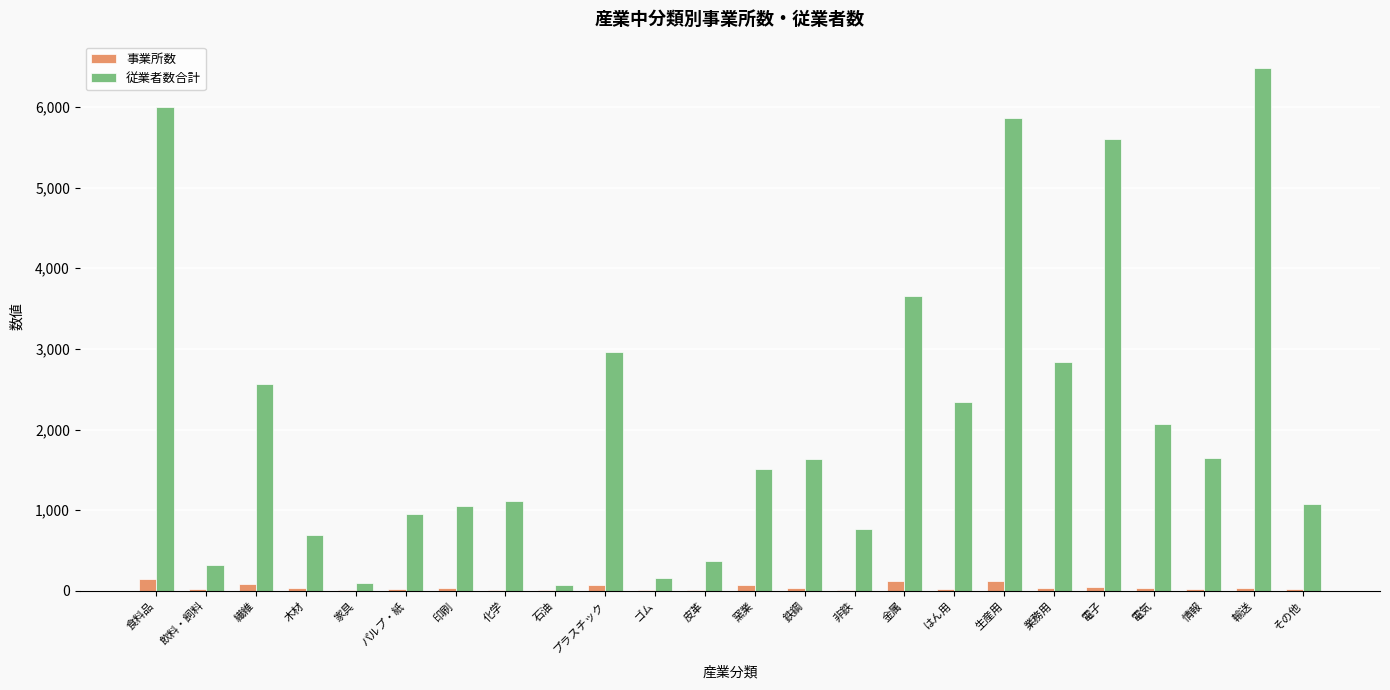

What is the sum of all 事業所数 values?

1091